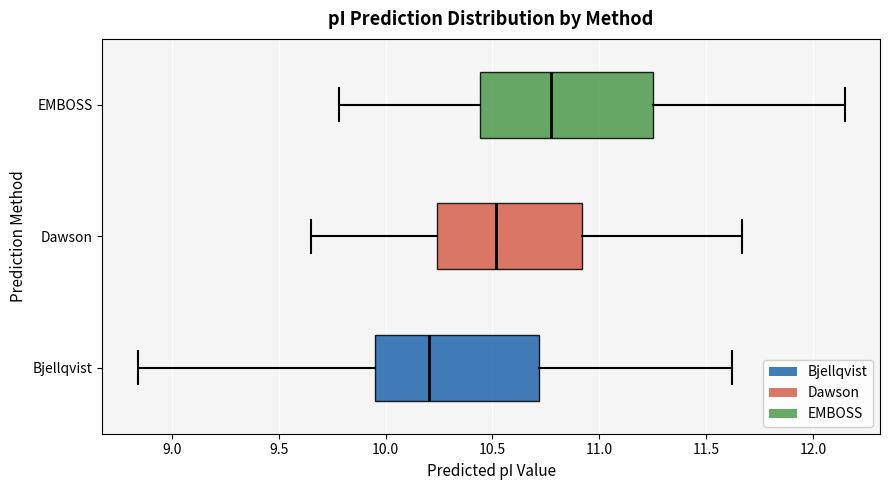

Which box has the furthest to the right median line?

EMBOSS